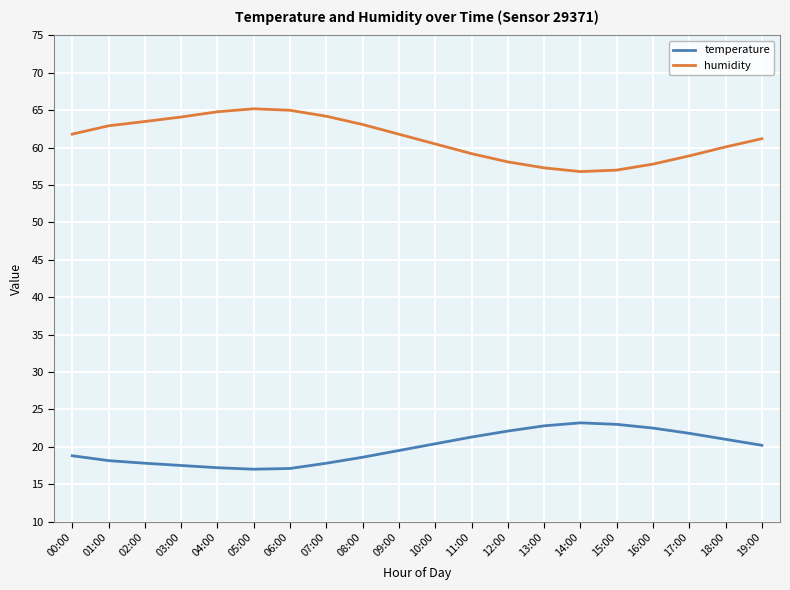

What is the average value of the temperature series?

19.9